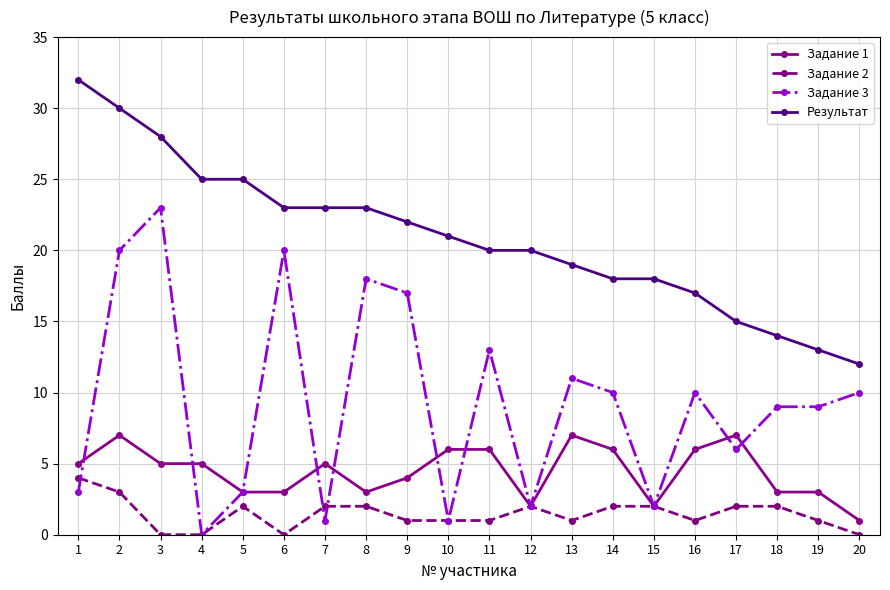

What are all the series names shown in the legend?

Задание 1, Задание 2, Задание 3, Результат